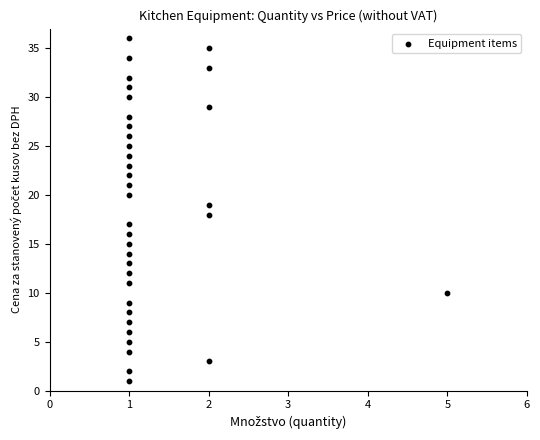

What is the range of Y values (max minus min)?

35